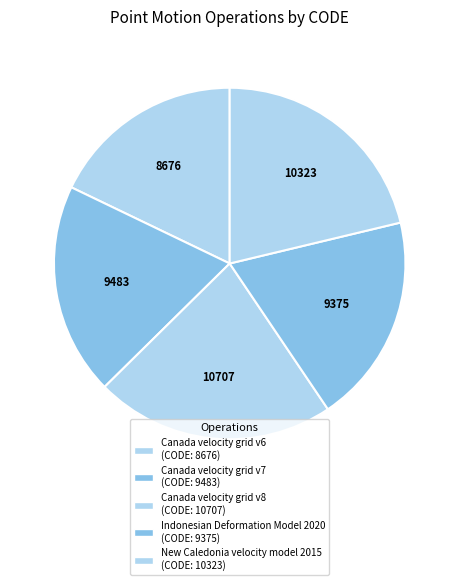

Is it true that Canada velocity grid v8 is 9% of the pie?

False